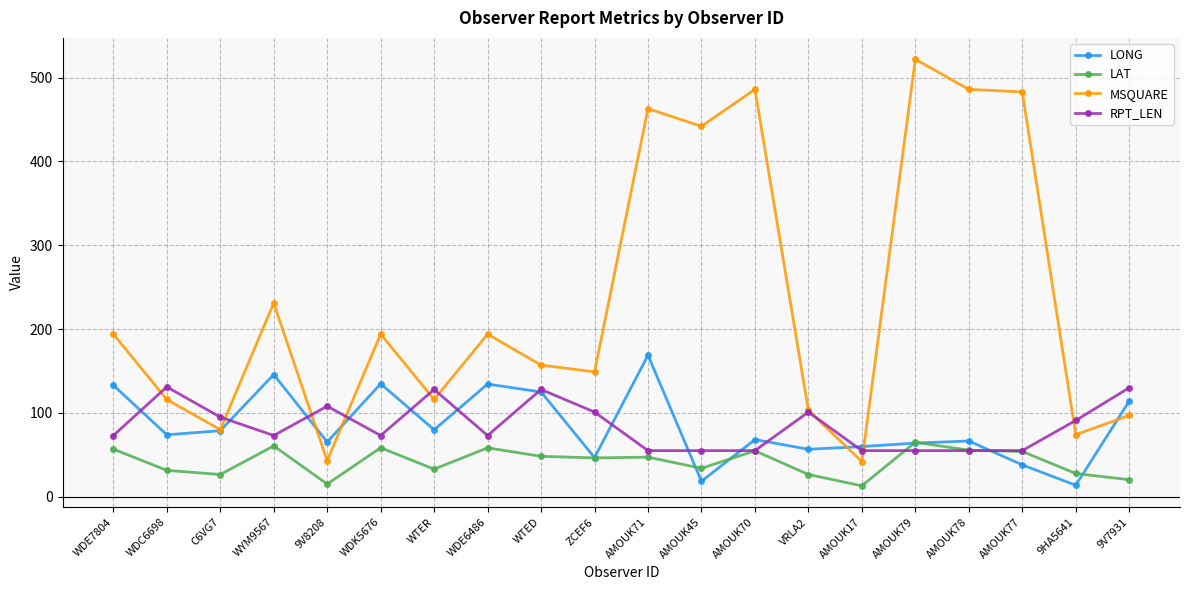

Which series has the largest range (max minus min)?

MSQUARE